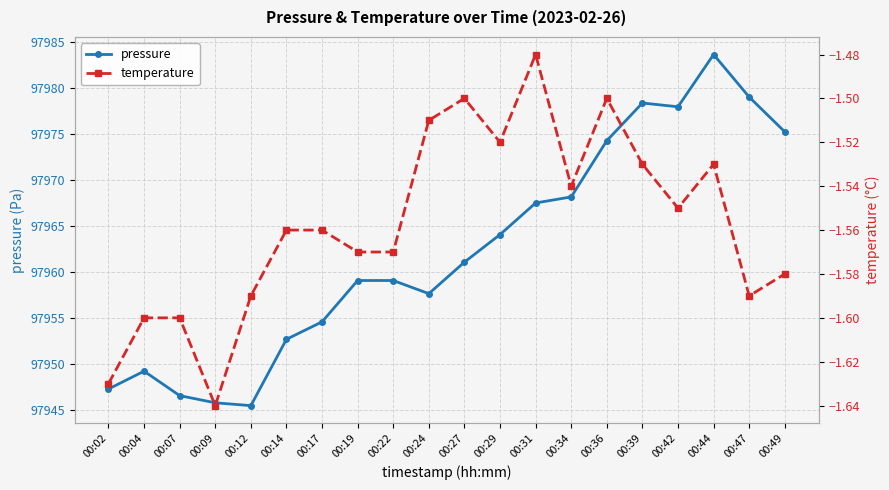

What is the total value across all series at 00:27?

97959.6